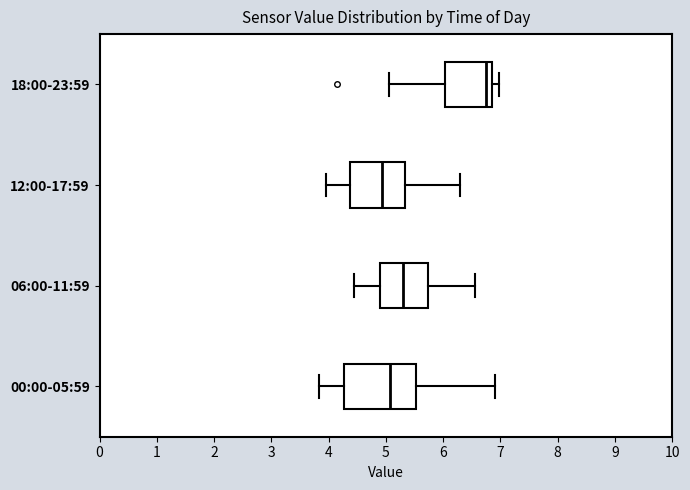

Reading bottom to top, read every box against the x-axis: the position of its median line, the range the box covers, and the ends of its whiskers. The values are not printed on the chart, so give them approximately, as read against the axis.

00:00-05:59: median 5.1, box 4.3 to 5.5, whiskers 3.8 to 6.9
06:00-11:59: median 5.3, box 4.9 to 5.7, whiskers 4.5 to 6.6
12:00-17:59: median 4.9, box 4.4 to 5.3, whiskers 4.0 to 6.3
18:00-23:59: median 6.7, box 6.0 to 6.9, whiskers 5.1 to 7.0